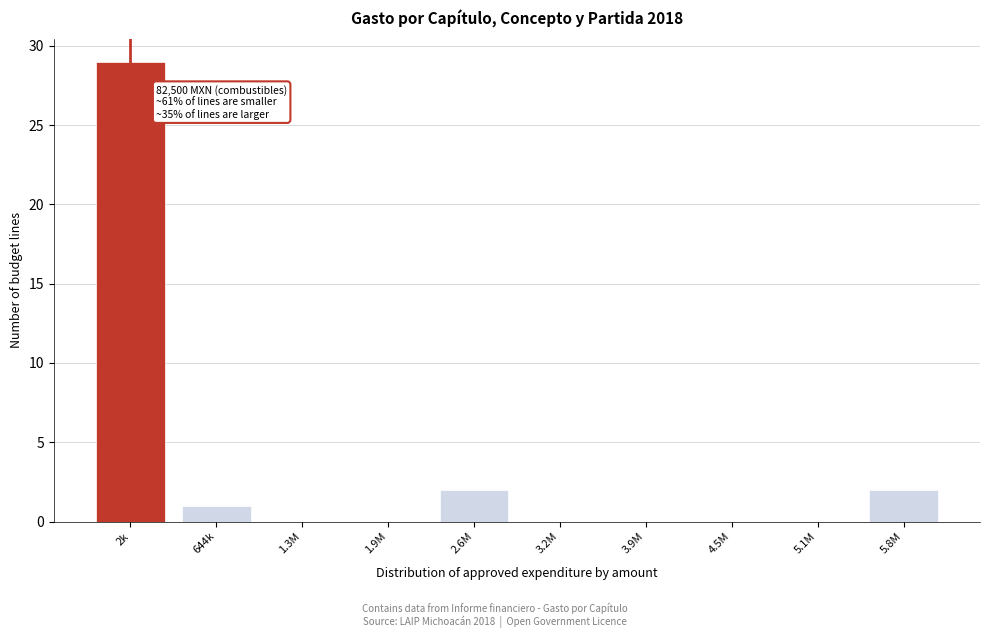

Reading left to right, transcribe all the data shown in this chart.

2k=29	644k=1	1.3M=0	1.9M=0	2.6M=2	3.2M=0	3.9M=0	4.5M=0	5.1M=0	5.8M=2